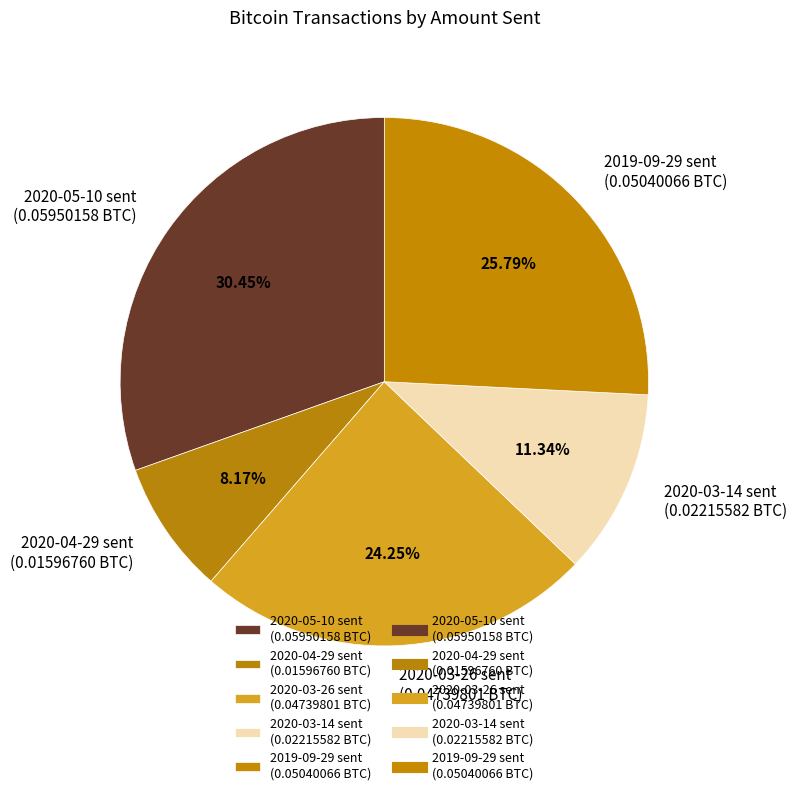

Is there a majority slice in this chart?

No